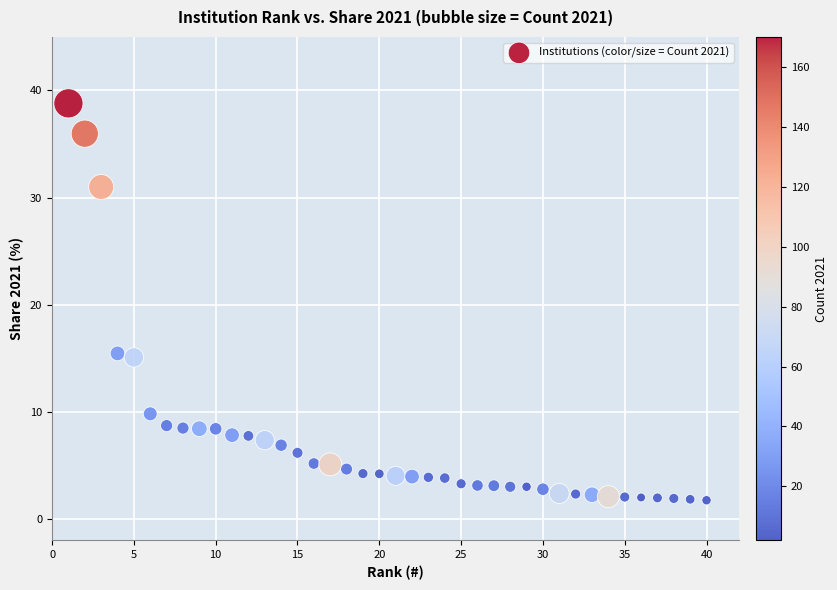

What is the range of X values (max minus min)?

39.0